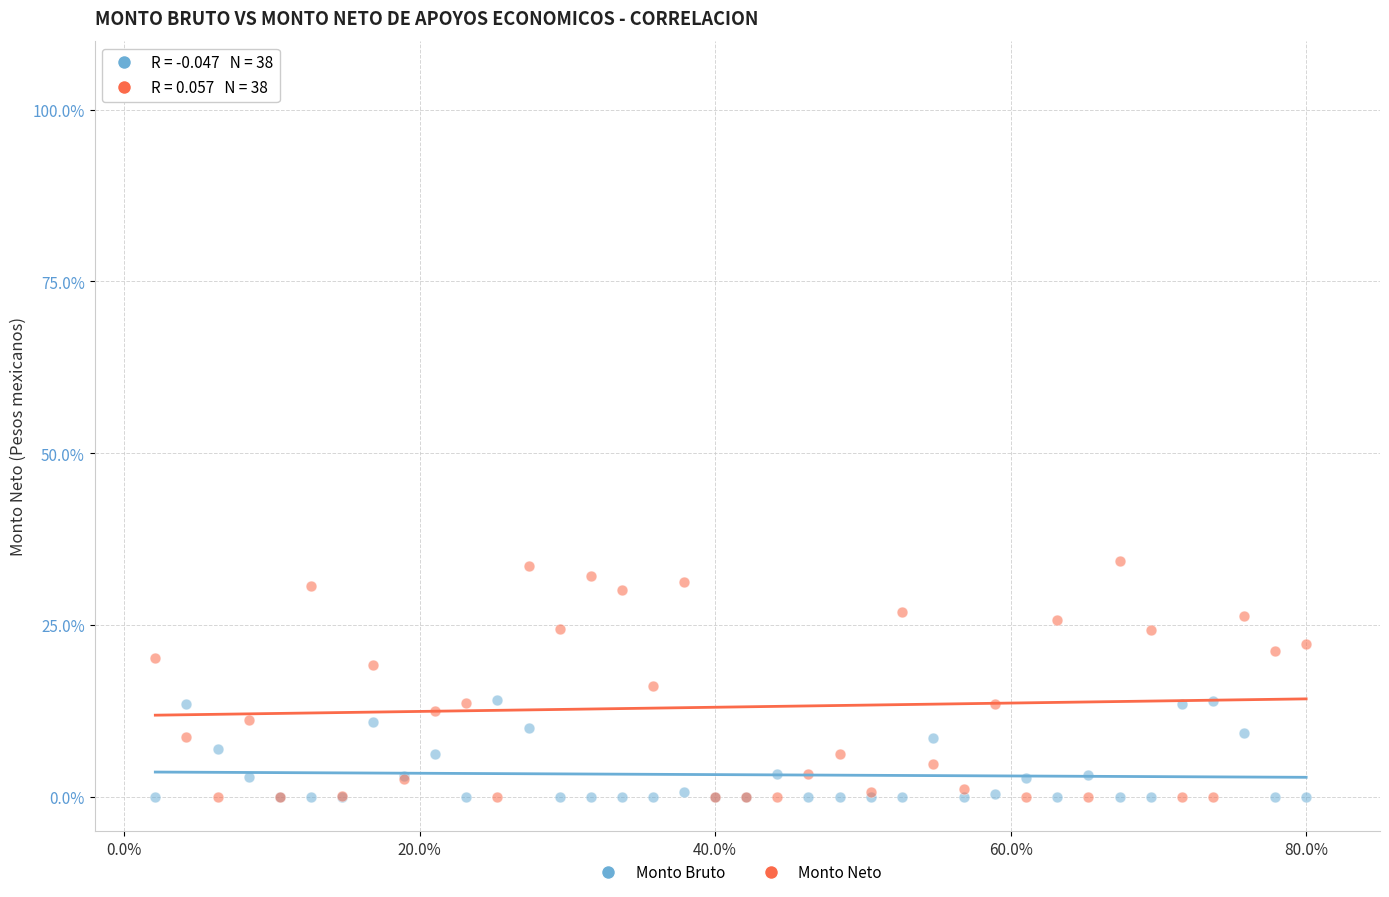

Which series has the largest Y range (max minus min)?

Monto Neto